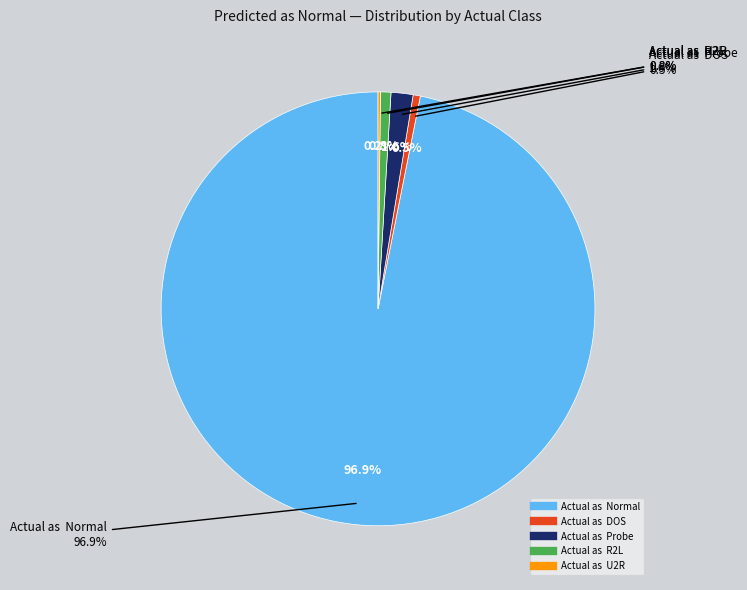

The Actual as  U2R slice represents 0% of the pie. True or false?

True